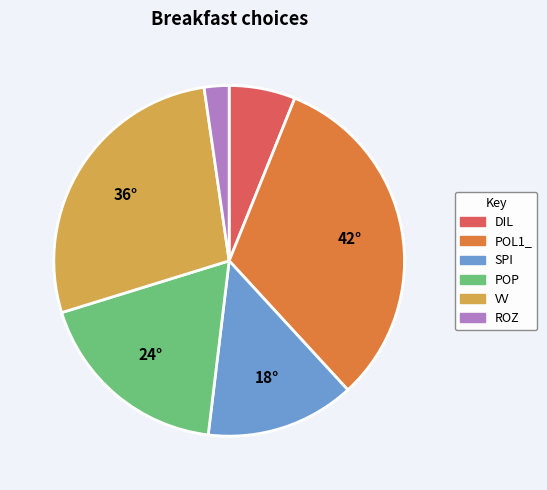

Between VV and POL1_, which is larger?

POL1_